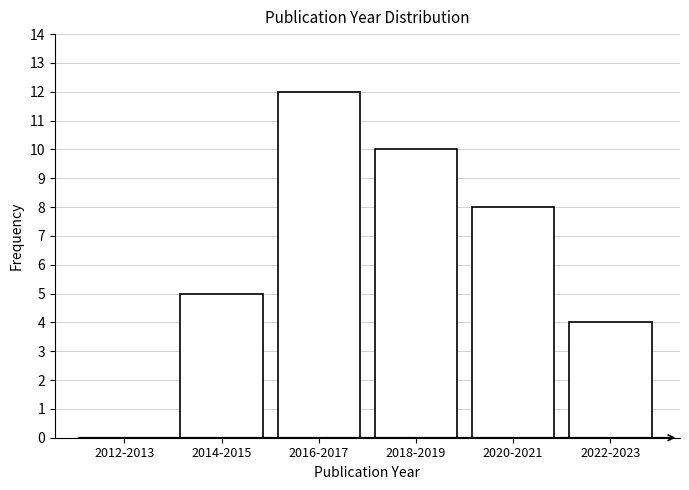

Reading left to right, what are all the values shown in this chart?

2012-2013=0	2014-2015=5	2016-2017=12	2018-2019=10	2020-2021=8	2022-2023=4